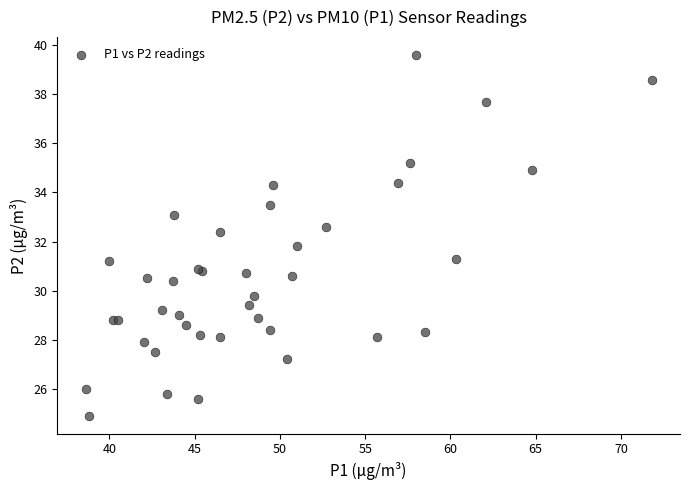

What Y value in the scatter plot is closest to 32?

31.8